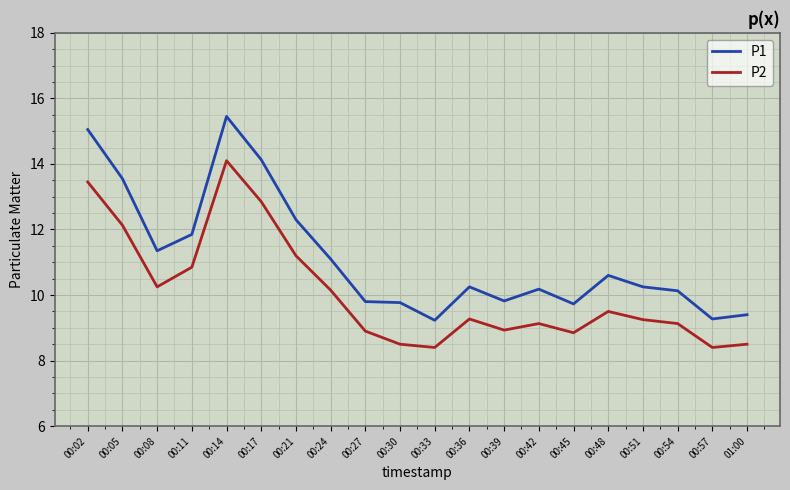

Where does the P2 series first go above 9?

00:02